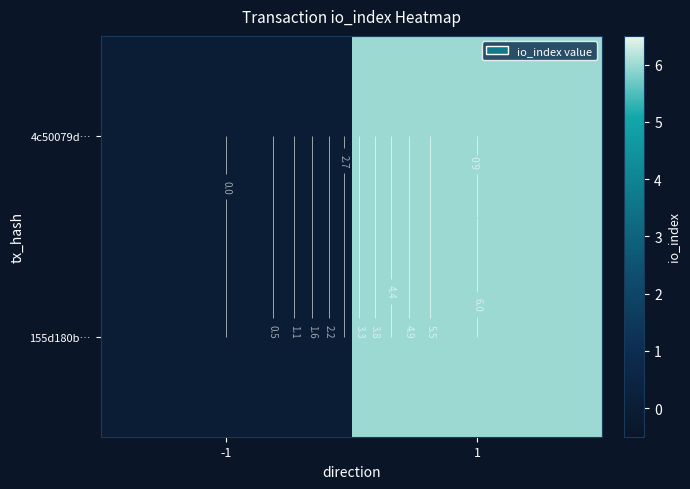

At how many categories does at least one series exceed 1?

1